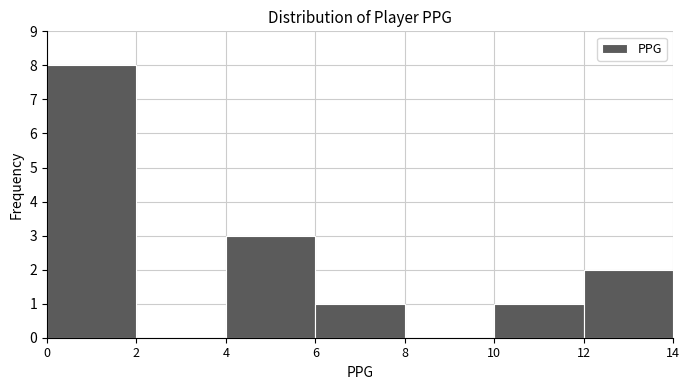

Over which range of the x-axis is the bar tallest?

0 to 2